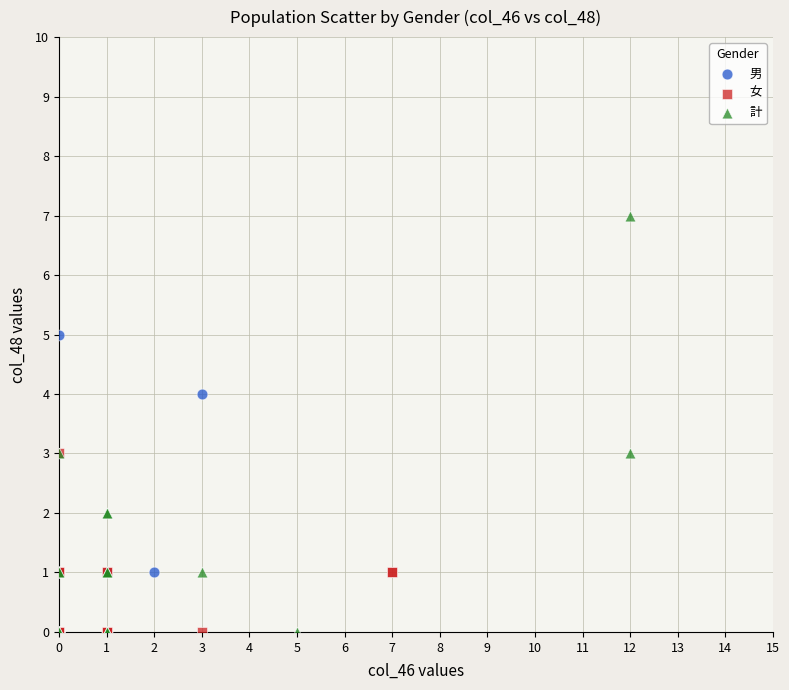

Which series has the largest Y range (max minus min)?

計